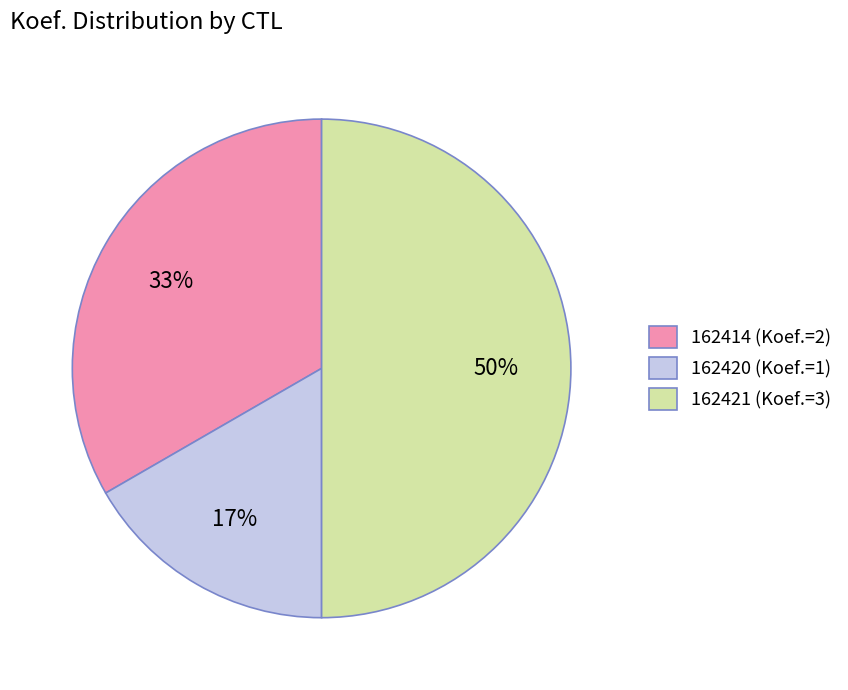

Does 162420 (Koef.=1) represent more than half of the total?

No